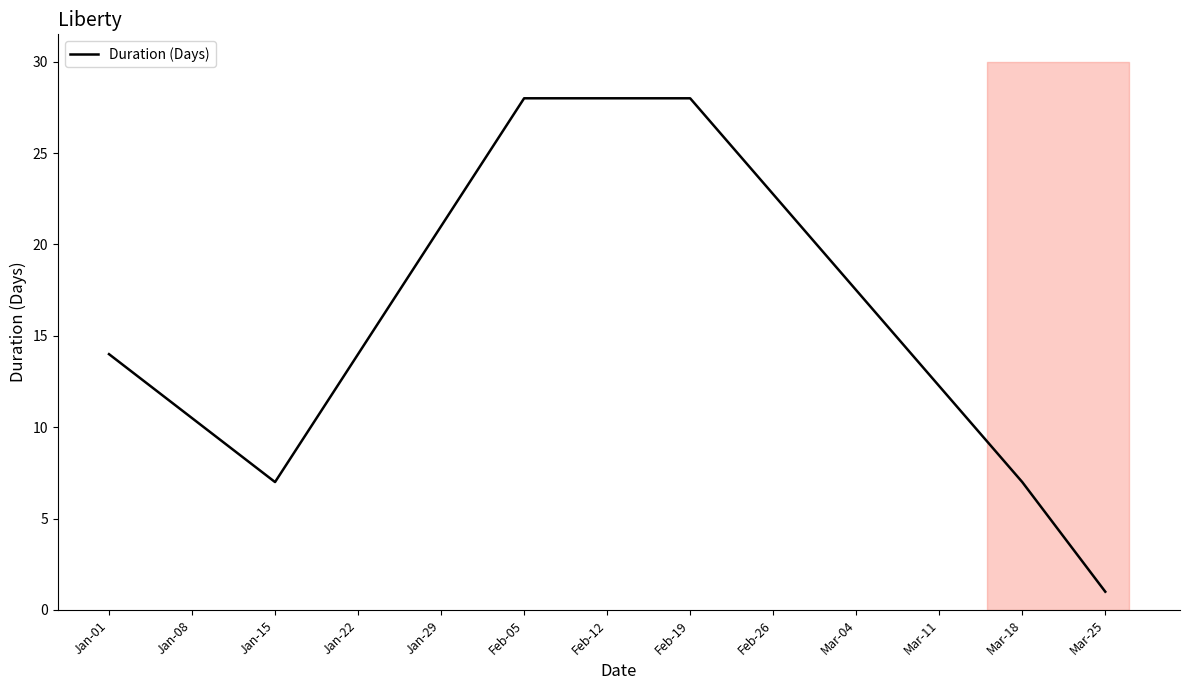

The Duration (Days) series shows 28 at Feb-05. True or false?

True